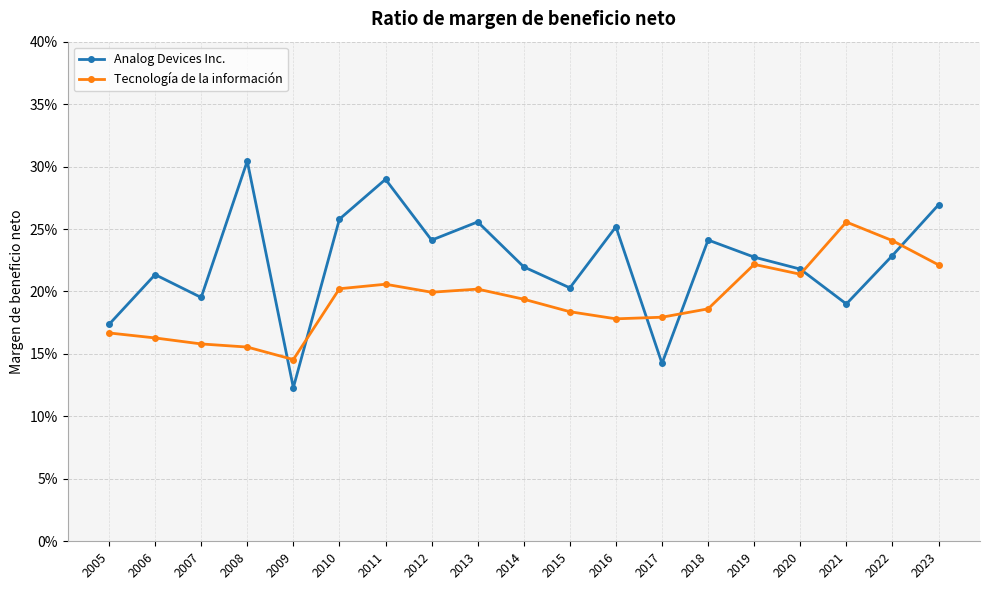

What is the difference between the maximum and minimum values in the Analog Devices Inc. series?

0.2